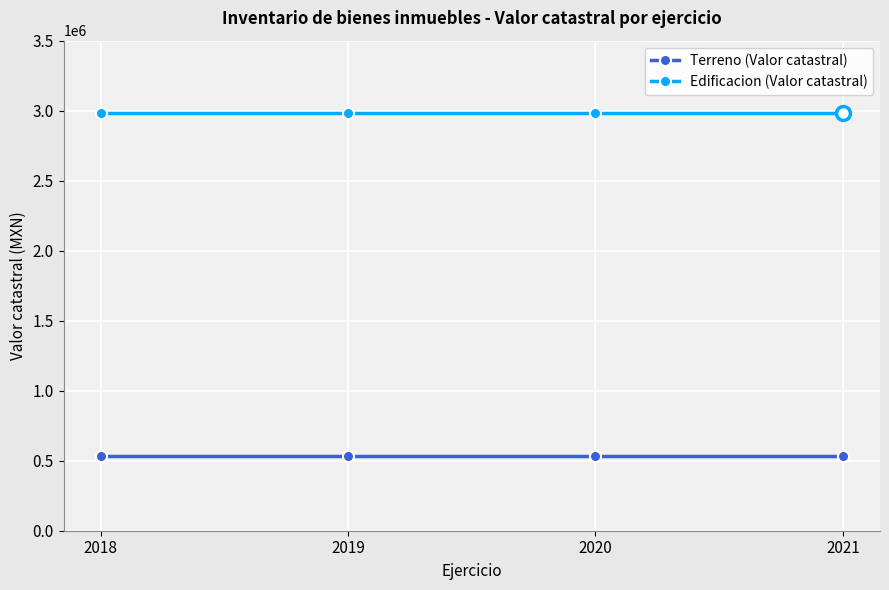

What is the value of the Terreno (Valor catastral) point at the 4th from the left?

532666.6